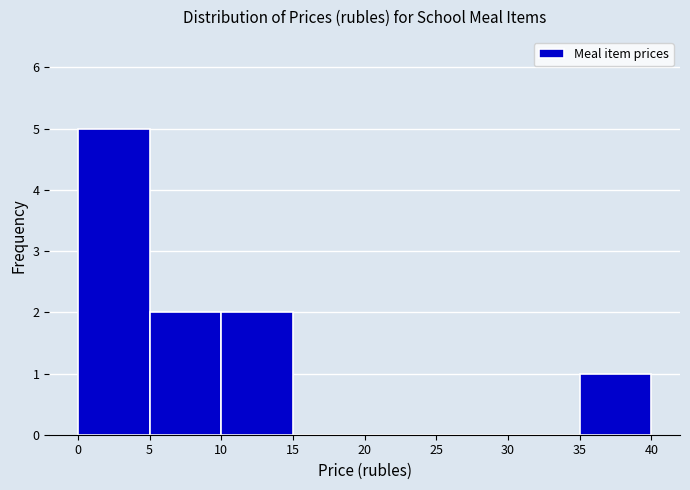

Reading left to right, list every bar in this chart as the range it spans on the x-axis followed by its height. The values are not printed on the chart, so give them approximately, as read against the axis.

0 to 5: 5
5 to 10: 2
10 to 15: 2
15 to 20: 0
20 to 25: 0
25 to 30: 0
30 to 35: 0
35 to 40: 1